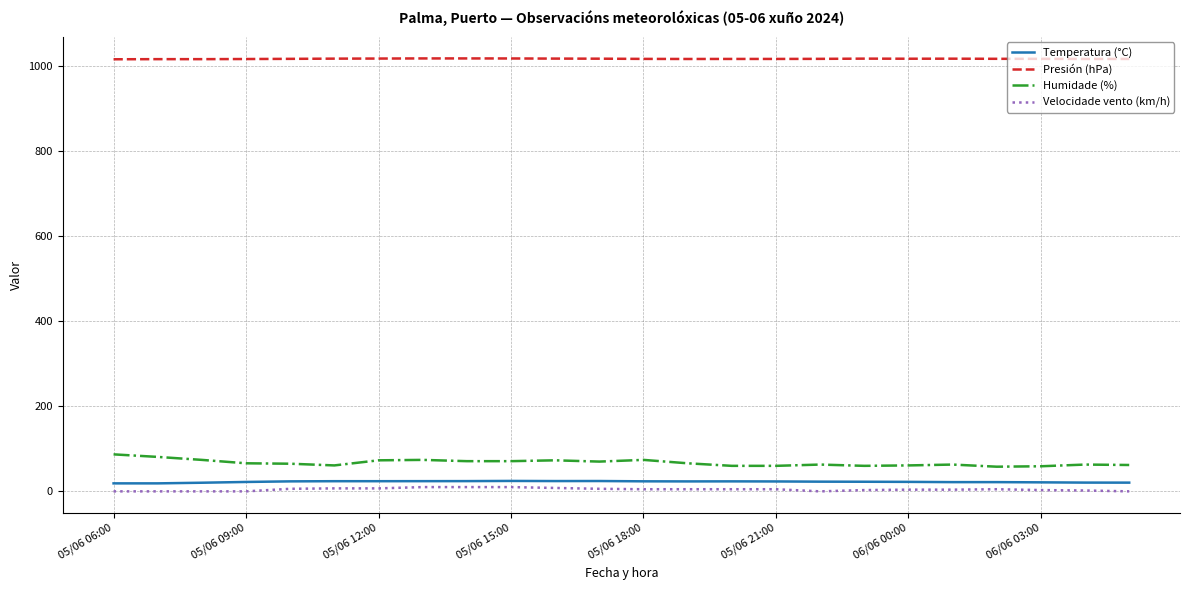

What is the greatest value displayed?

1018.1